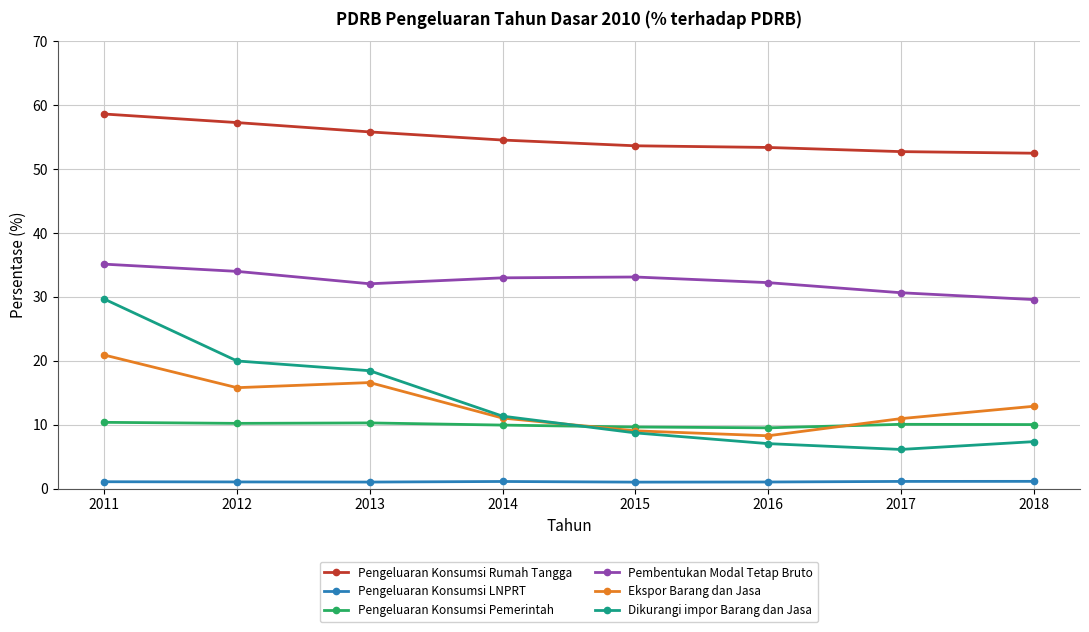

Rank the series at 2018 from highest to lowest value.

Pengeluaran Konsumsi Rumah Tangga, Pembentukan Modal Tetap Bruto, Ekspor Barang dan Jasa, Pengeluaran Konsumsi Pemerintah, Dikurangi impor Barang dan Jasa, Pengeluaran Konsumsi LNPRT